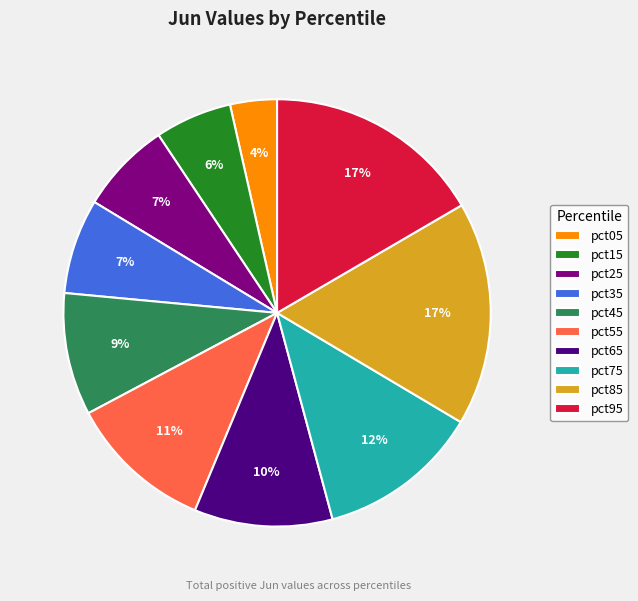

Which category has the smallest portion of the pie?

pct05